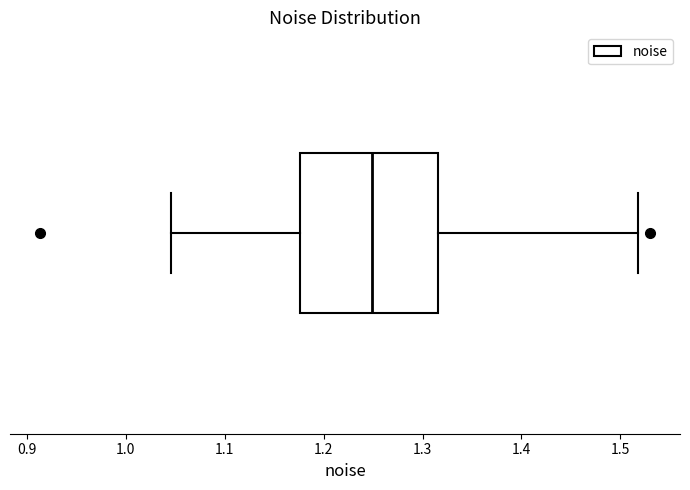

Read this box plot against the x-axis: the position of the median line, the range covered by the box, and the ends of both whiskers. The values are not printed on the chart, so give them approximately, as read against the axis.

median 1.25, box 1.18 to 1.32, whiskers 1.05 to 1.52